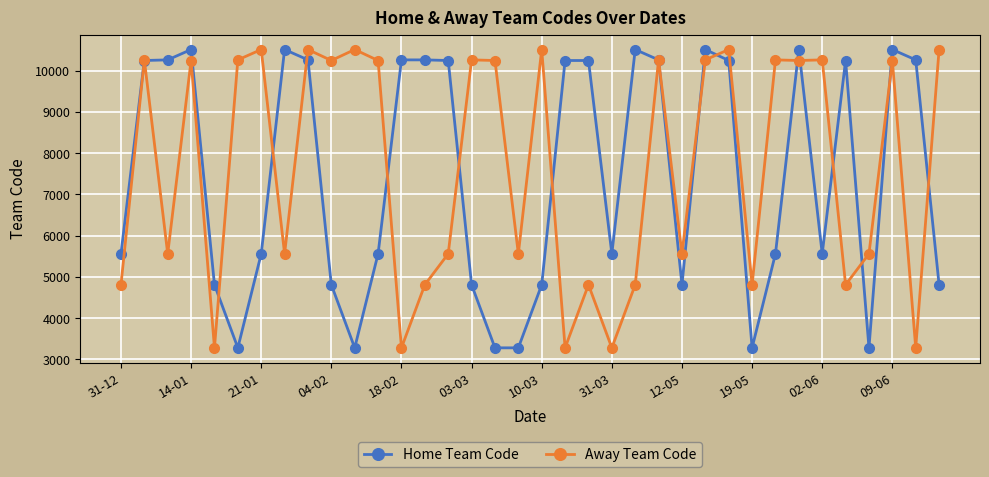

How many lines are shown in the chart?

2